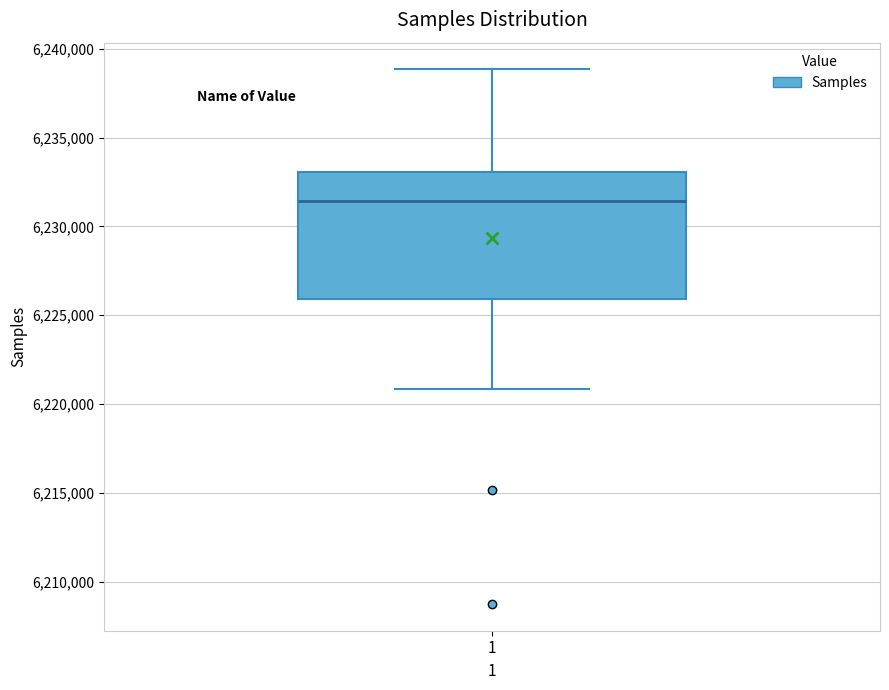

Where does the upper whisker of the box at x = 1 end on the y-axis? The values are not printed on the chart, so give them approximately, as read against the axis.

6239000